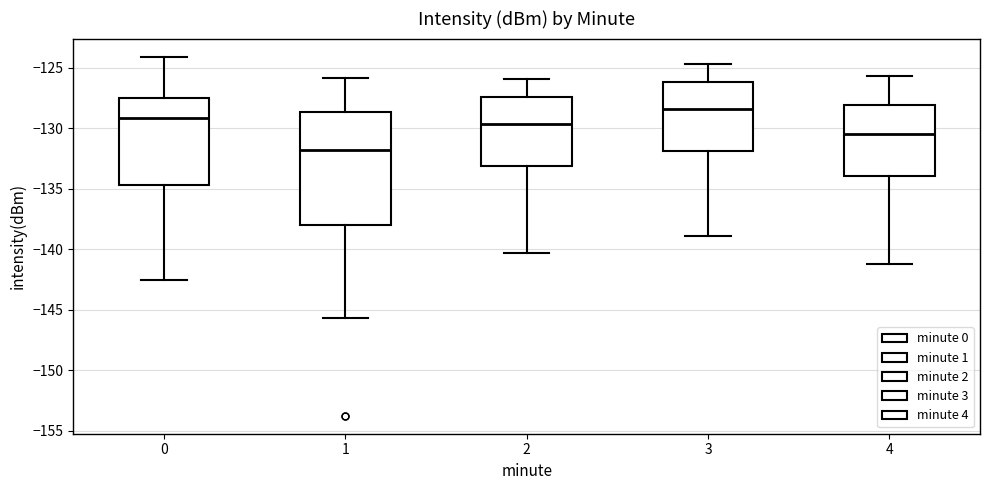

Where does the median line of the box at x = 0 sit on the y-axis? The values are not printed on the chart, so give them approximately, as read against the axis.

-129.0